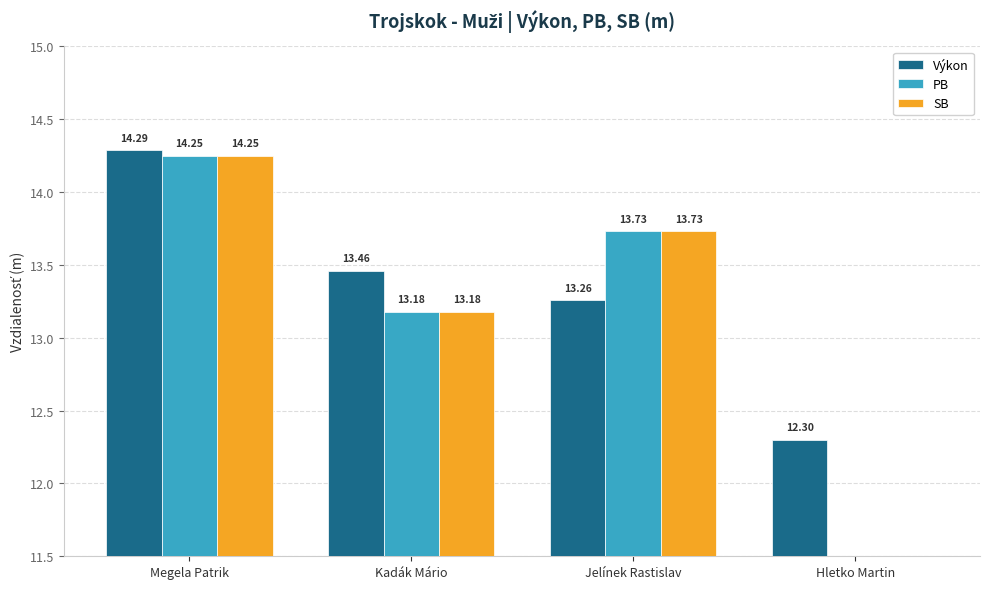

Between Kadák Mário and Hletko Martin, which series saw the biggest shift?

PB